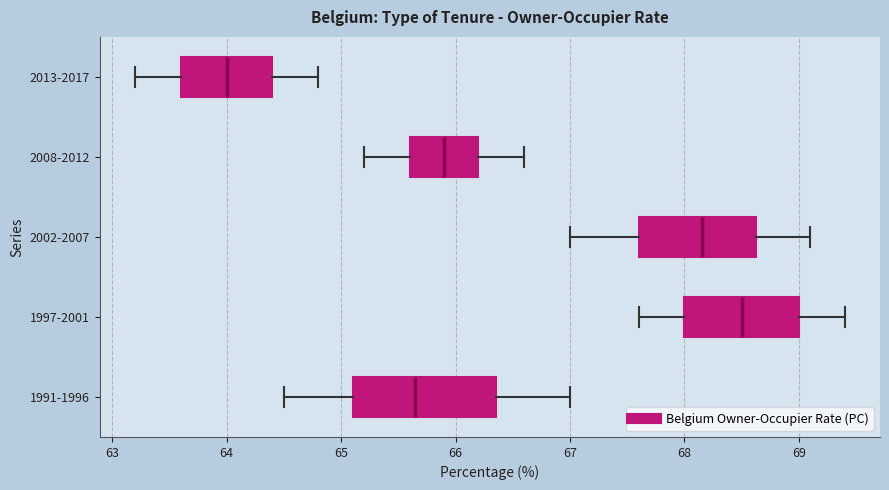

Reading bottom to top, transcribe this box plot: for each box, give where its median line is, the range the box spans, and where its two whiskers end, as read against the x-axis. The values are not printed on the chart, so give them approximately, as read against the axis.

1991-1996: median 65.7, box 65.1 to 66.4, whiskers 64.5 to 67.0
1997-2001: median 68.5, box 68.0 to 69.0, whiskers 67.6 to 69.4
2002-2007: median 68.2, box 67.6 to 68.6, whiskers 67.0 to 69.1
2008-2012: median 65.9, box 65.6 to 66.2, whiskers 65.2 to 66.6
2013-2017: median 64.0, box 63.6 to 64.4, whiskers 63.2 to 64.8